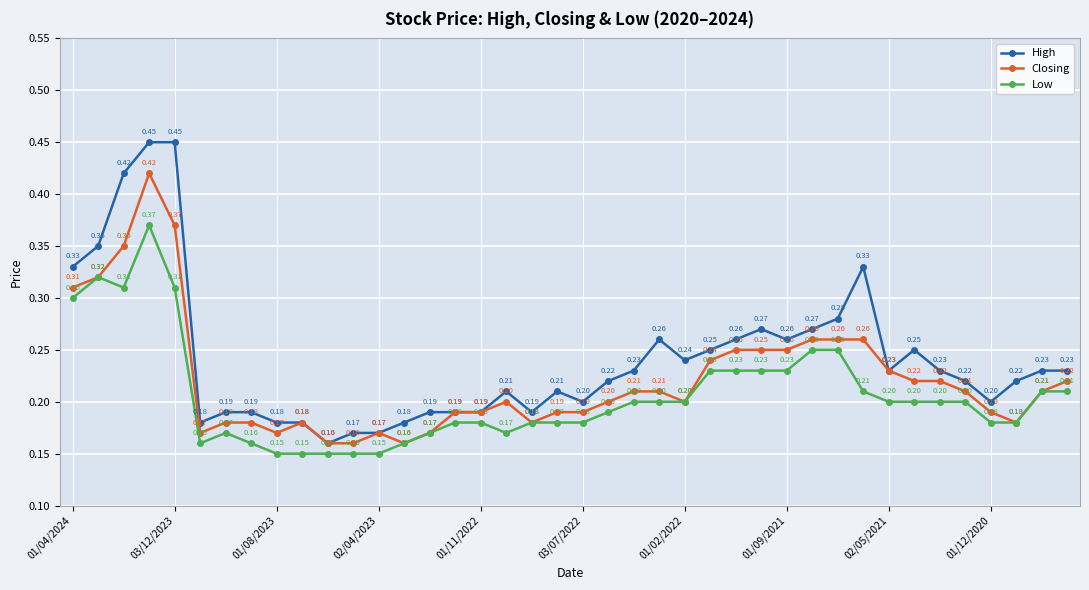

List the series in order of their overall mean, highest first.

High, Closing, Low